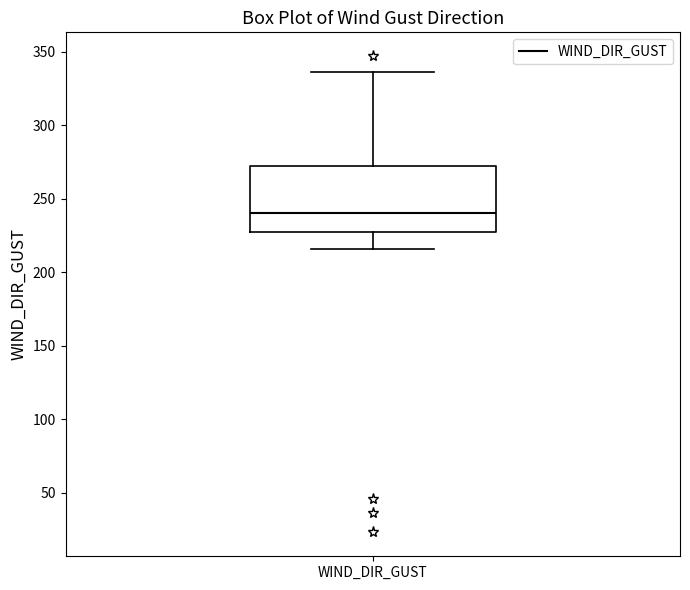

Transcribe this box plot: give where the median line is, the range the box spans, and where the two whiskers end, as read against the y-axis. The values are not printed on the chart, so give them approximately, as read against the axis.

median 240, box 230 to 270, whiskers 215 to 335